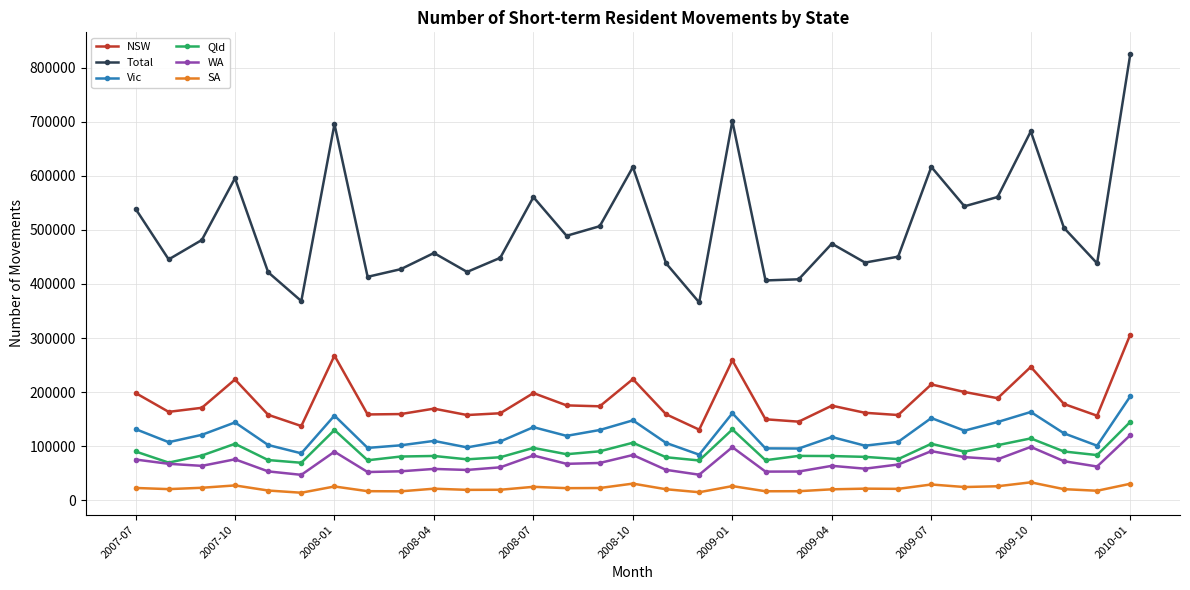

At how many categories does at least one series exceed 383369?

29